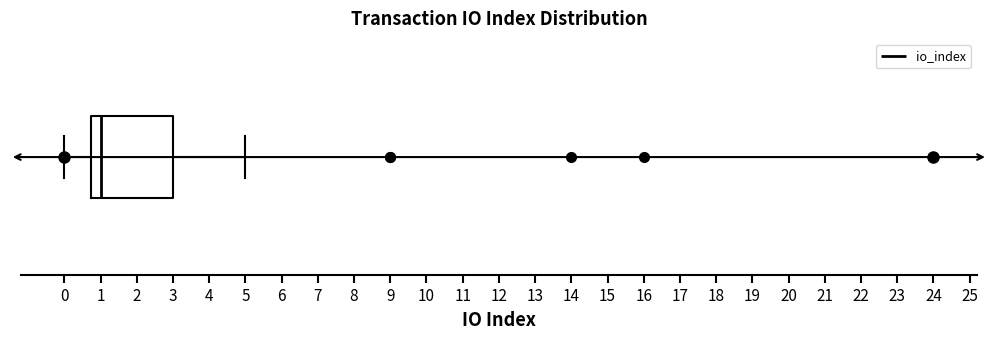

Where does the right whisker of the box end on the x-axis? The values are not printed on the chart, so give them approximately, as read against the axis.

5.0